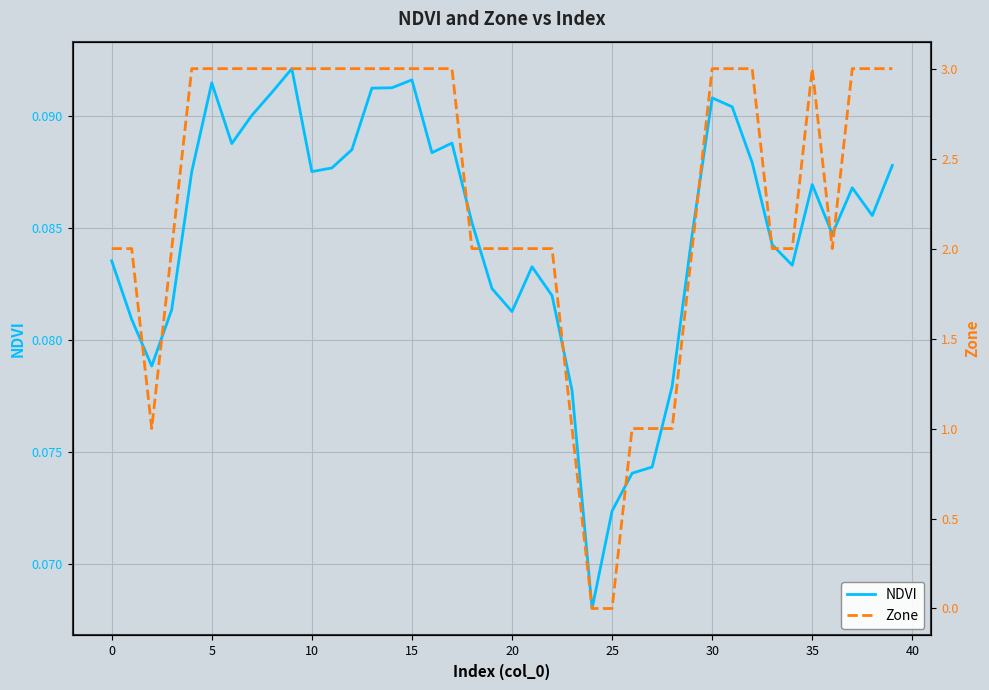

What is the label of the 7th point from the right?

33